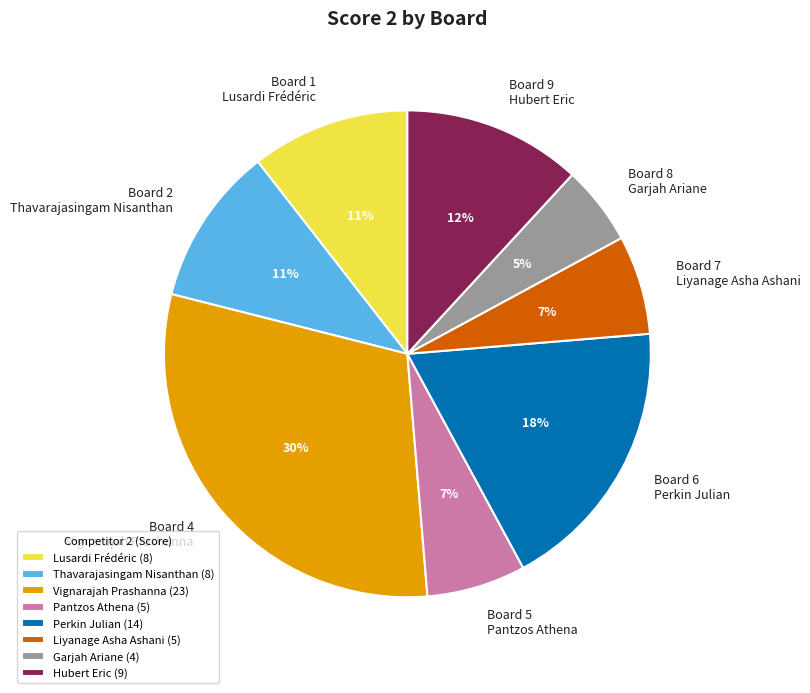

Is there a majority slice in this chart?

No